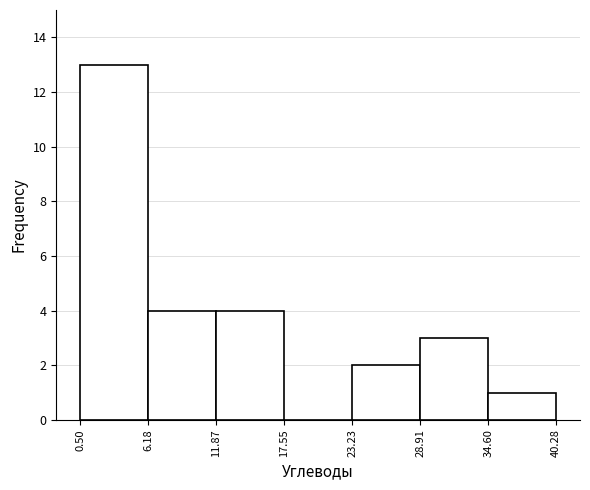

What is the height of the bar covering 34.60 to 40.28 on the x-axis? The values are not printed on the chart, so give them approximately, as read against the axis.

1